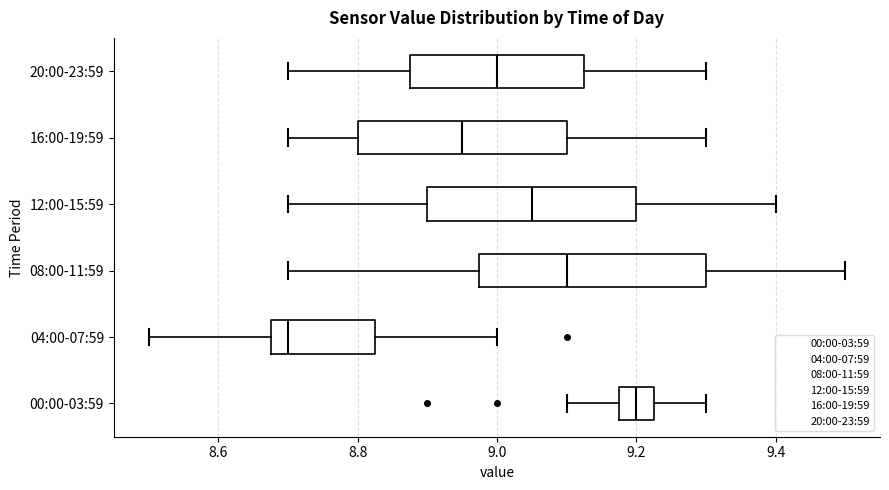

Where does the right whisker of the box for 00:00-03:59 end on the x-axis? The values are not printed on the chart, so give them approximately, as read against the axis.

9.30